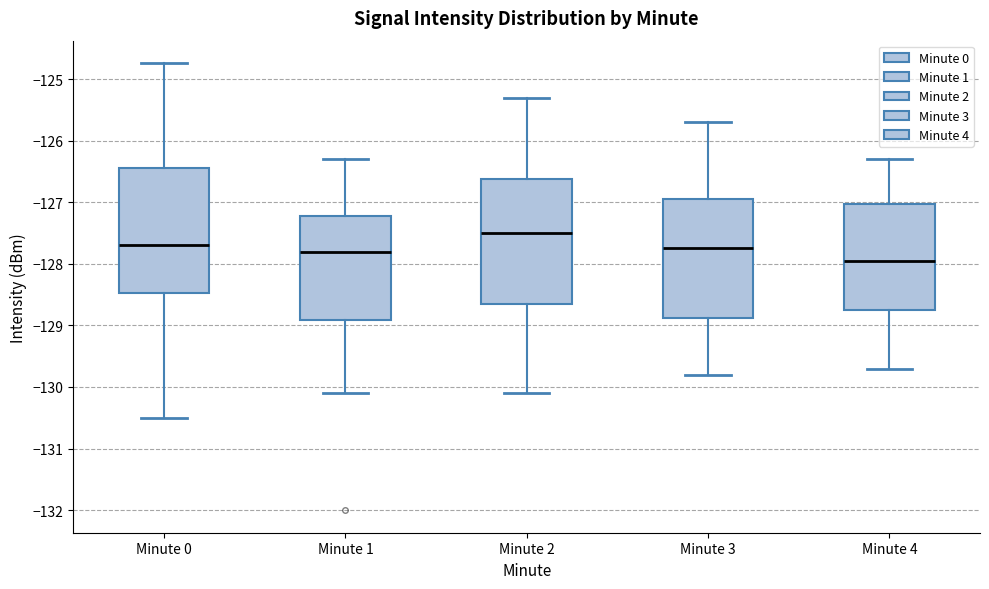

Reading left to right, read every box against the y-axis: the position of its median line, the range the box covers, and the ends of its whiskers. The values are not printed on the chart, so give them approximately, as read against the axis.

Minute 0: median -127.7, box -128.5 to -126.4, whiskers -130.5 to -124.7
Minute 1: median -127.8, box -128.9 to -127.2, whiskers -130.1 to -126.3
Minute 2: median -127.5, box -128.6 to -126.6, whiskers -130.1 to -125.3
Minute 3: median -127.7, box -128.9 to -126.9, whiskers -129.8 to -125.7
Minute 4: median -127.9, box -128.7 to -127.0, whiskers -129.7 to -126.3